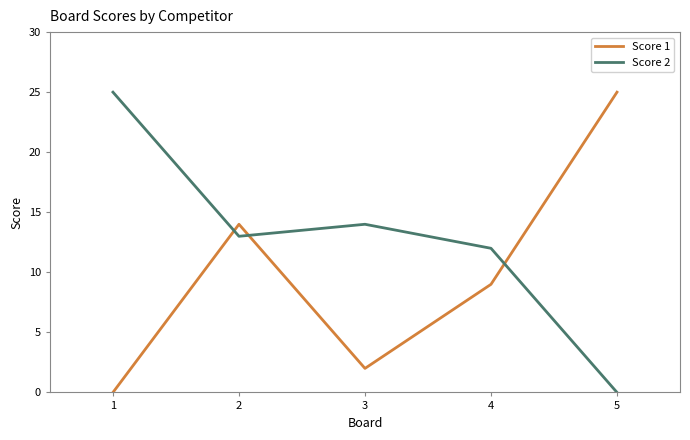

At how many categories does at least one series exceed 23?

2